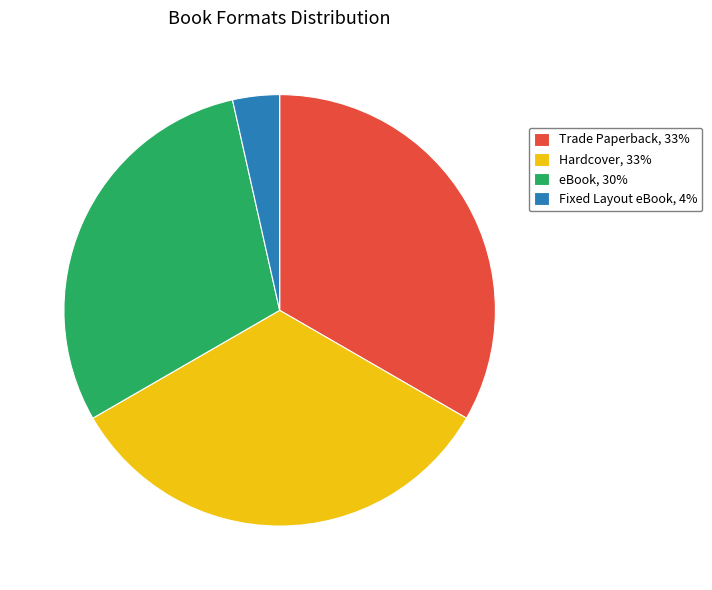

Is the sum of Fixed Layout eBook, 4% and Trade Paperback, 33% greater than half?

No